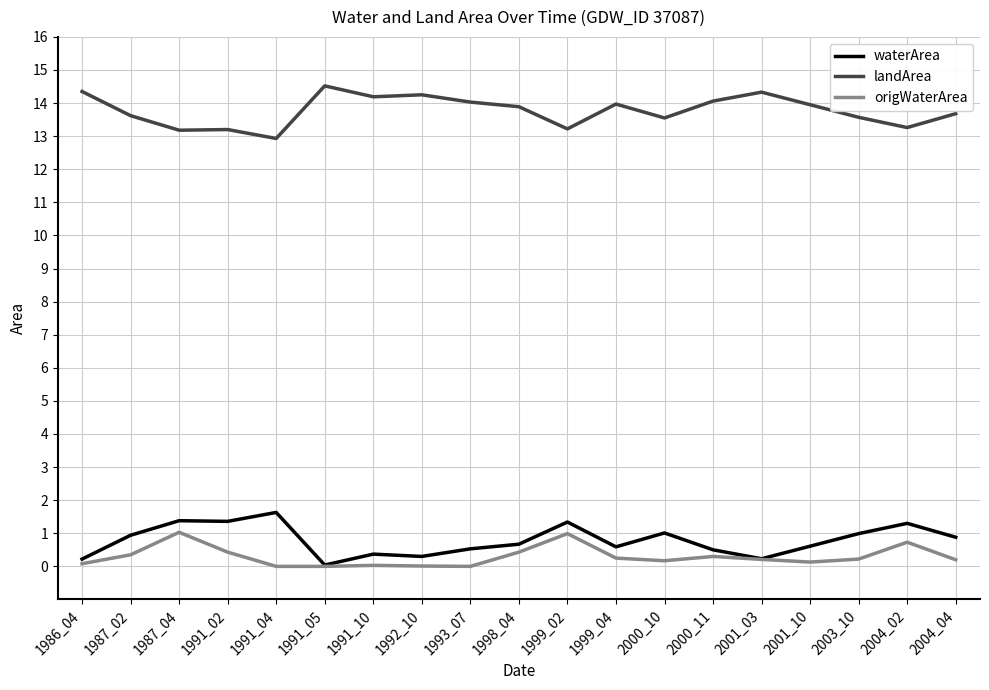

Is it true that landArea equals 14.0 at 1993_07?

True